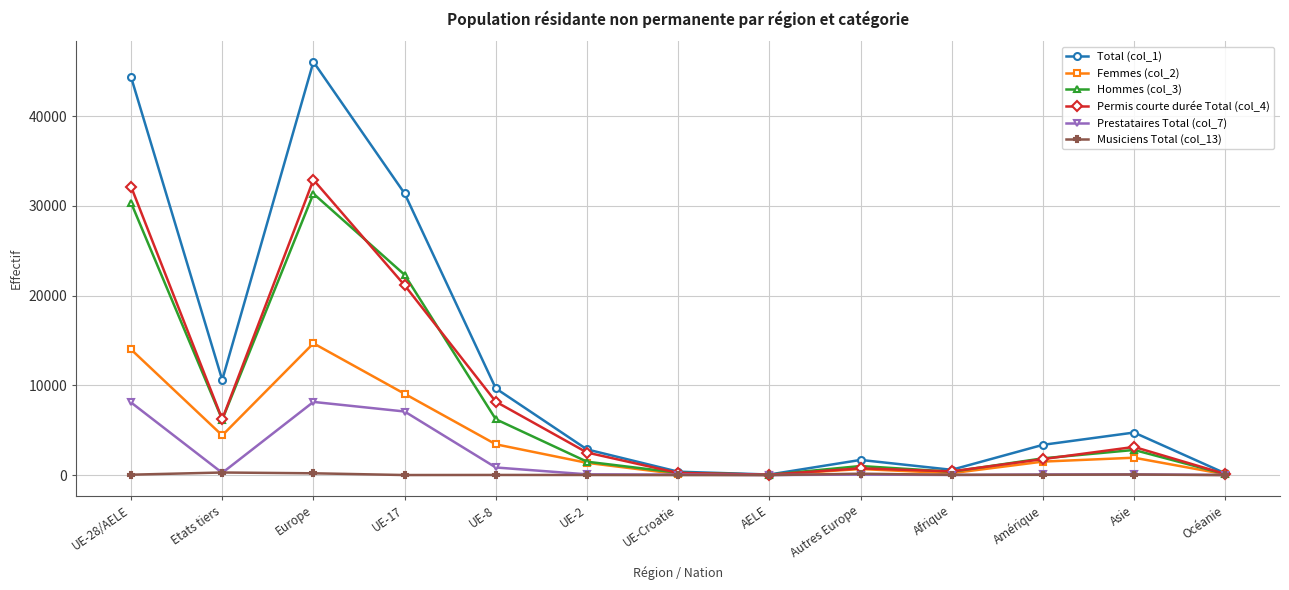

Where is the first local minimum for Femmes (col_2)?

Etats tiers